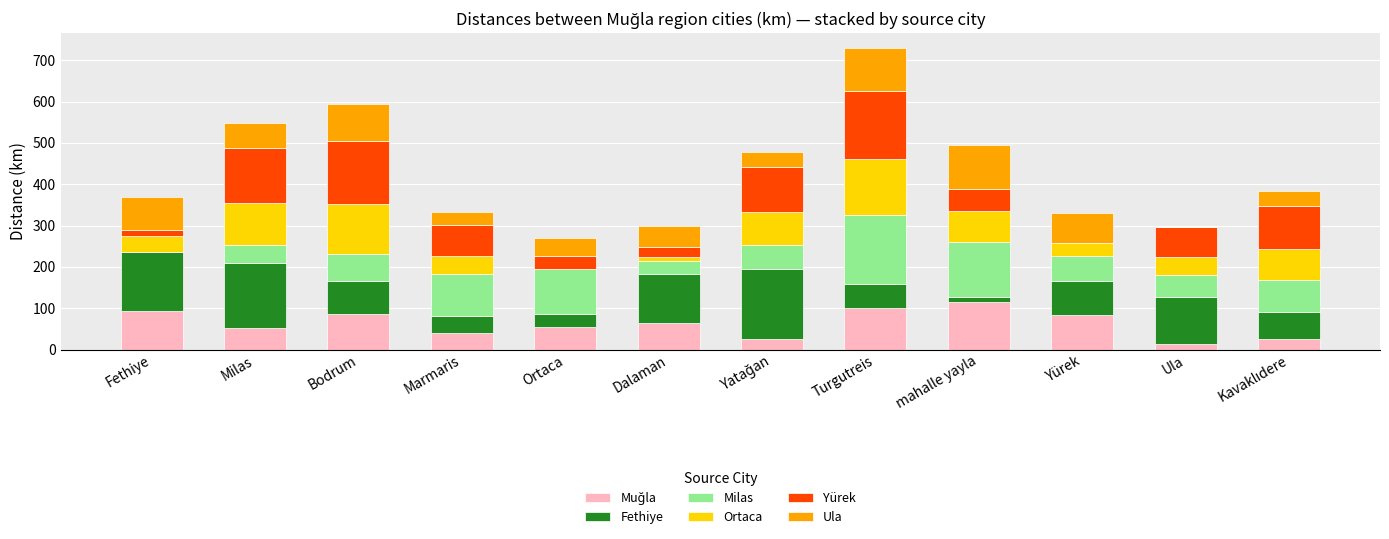

What is the total value across all series at Milas?

549